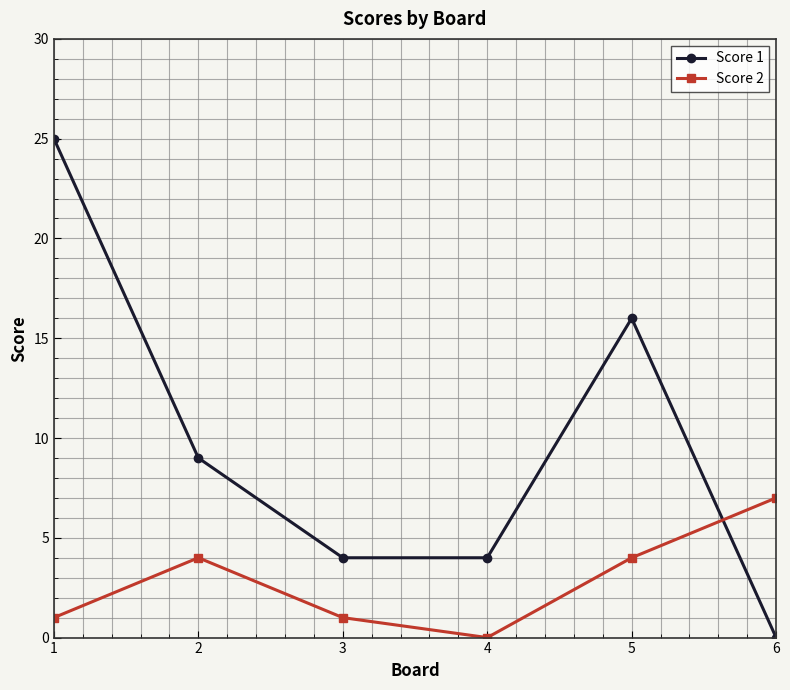

What is the total value across all series at 4?

4